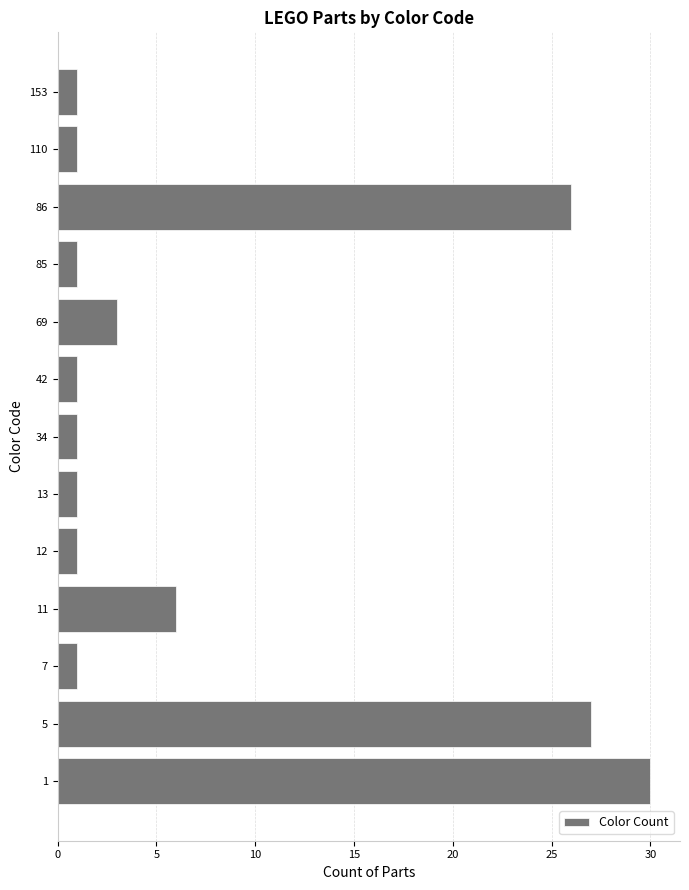

Reading bottom to top, transcribe all the data shown in this chart.

1=30	5=27	7=1	11=6	12=1	13=1	34=1	42=1	69=3	85=1	86=26	110=1	153=1